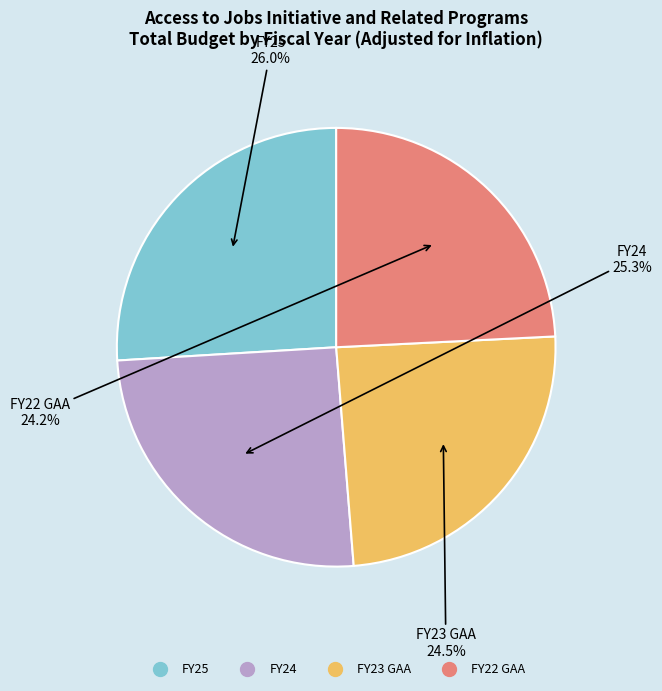

Is there a majority slice in this chart?

No